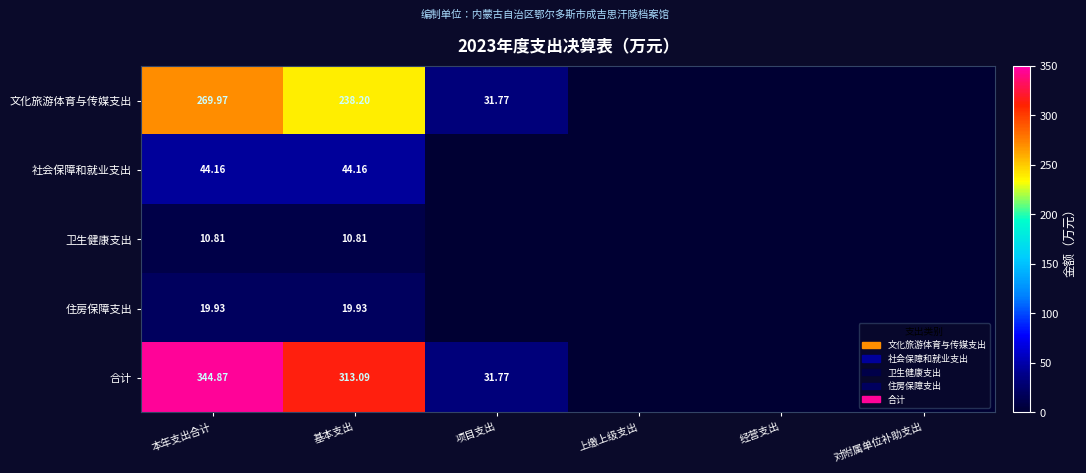

How many categories are shown in the chart?

6